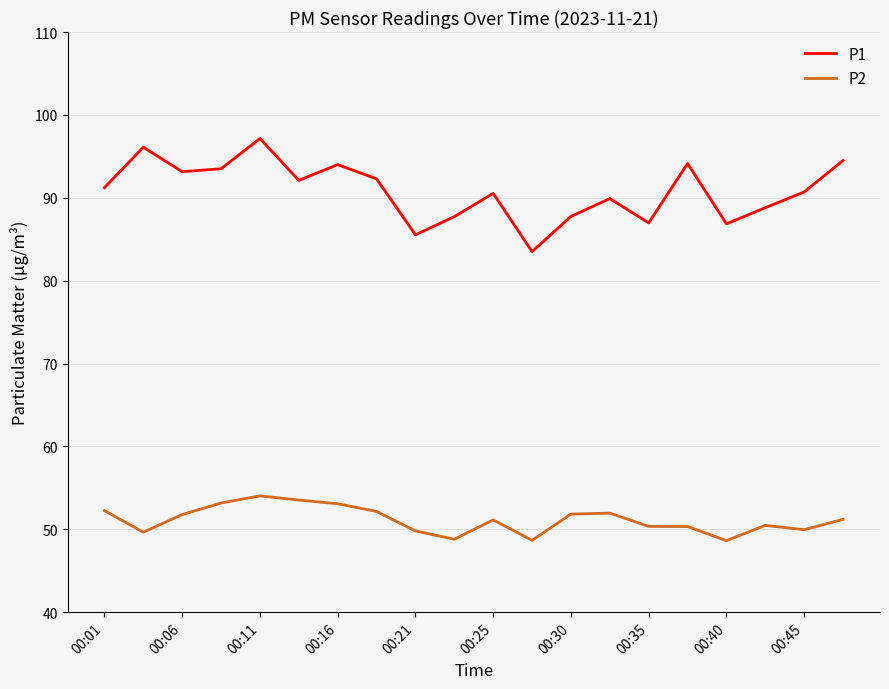

True or false: P2 and P1 intersect in this chart.

False